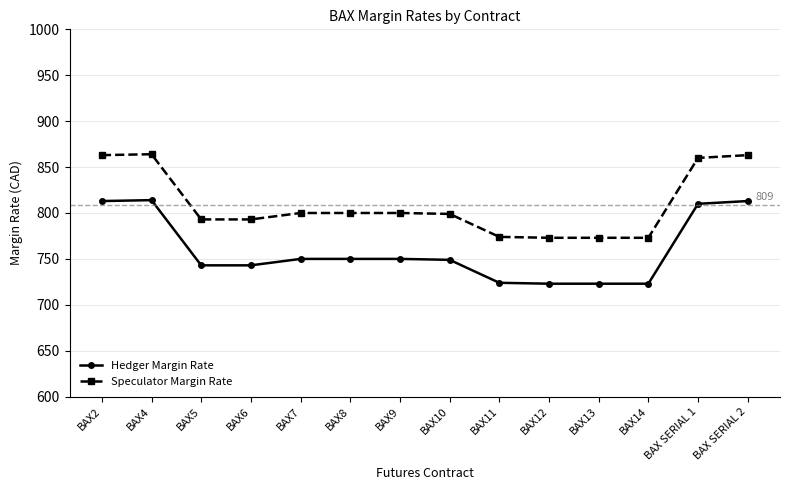

The value of Hedger Margin Rate at BAX SERIAL 1 is 810. True or false?

True